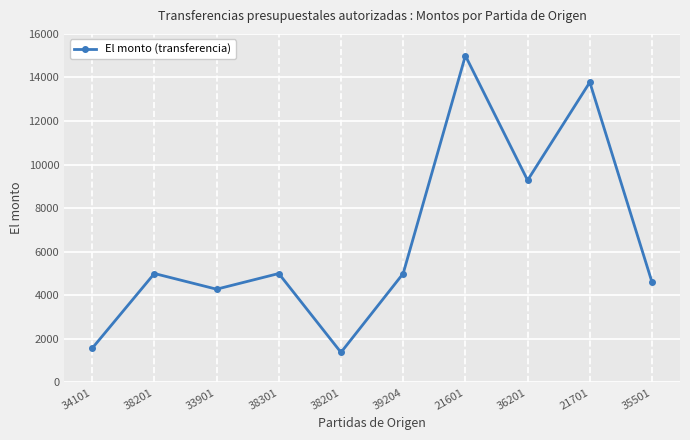

How many distinct data groups are displayed?

1